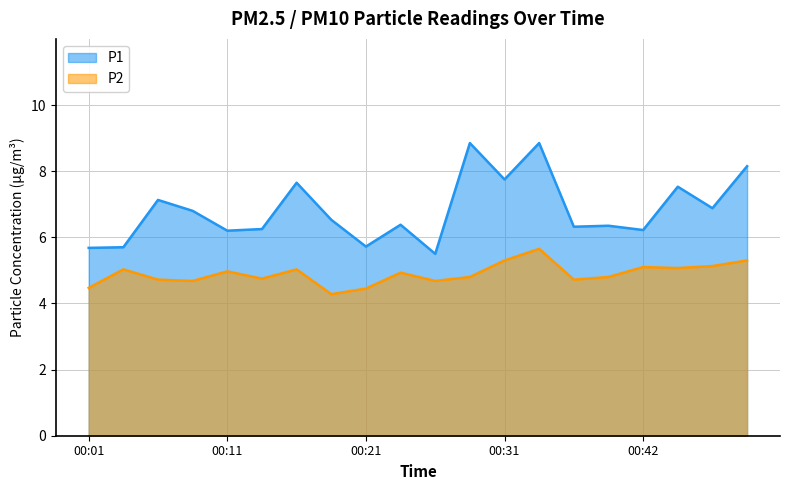

What are all the series names shown in the legend?

P1, P2